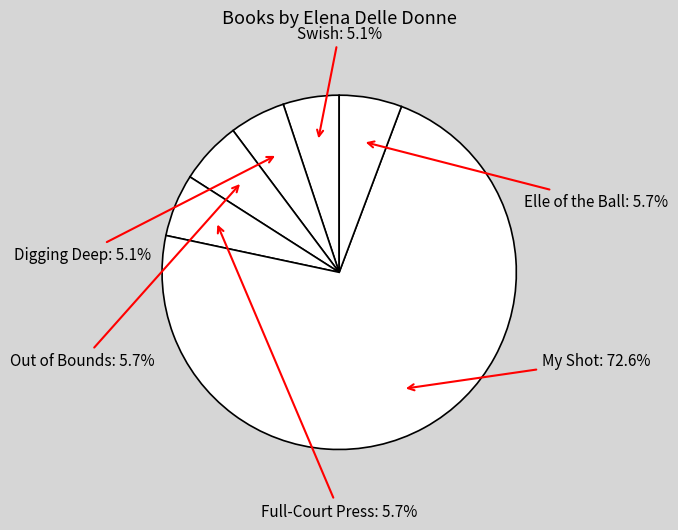

The Elle of the Ball slice represents 1% of the pie. True or false?

False